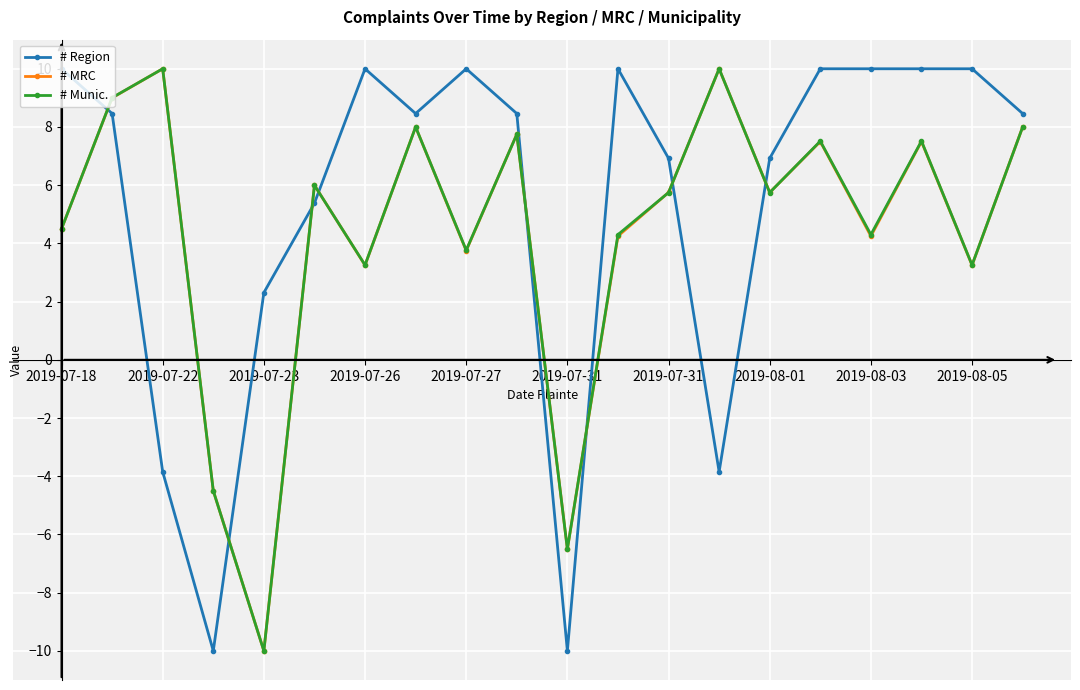

At how many categories does at least one series exceed 1?

18